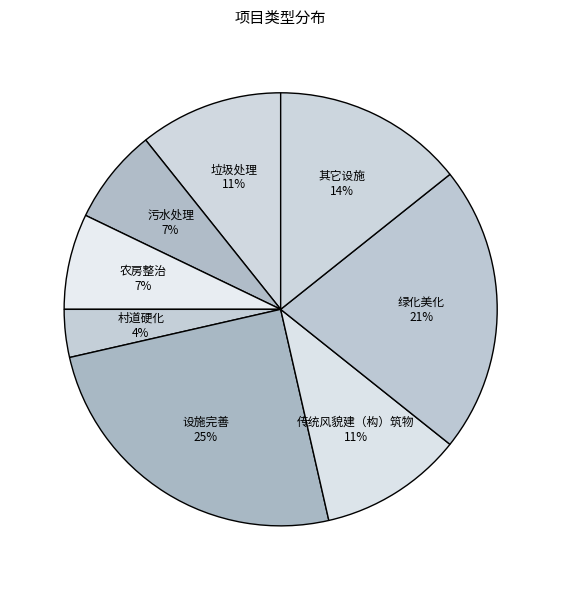

To the nearest percent, what portion does 绿化美化 represent?

21%